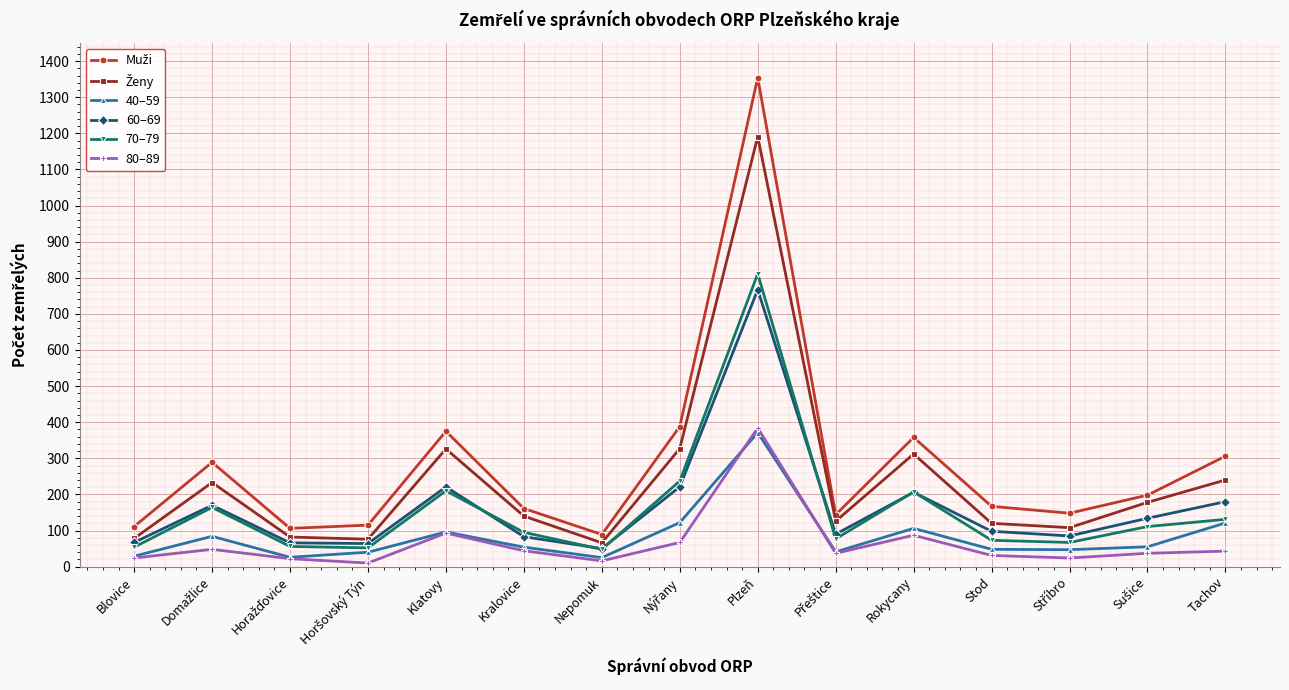

Which category has the highest value across all series?

Plzeň